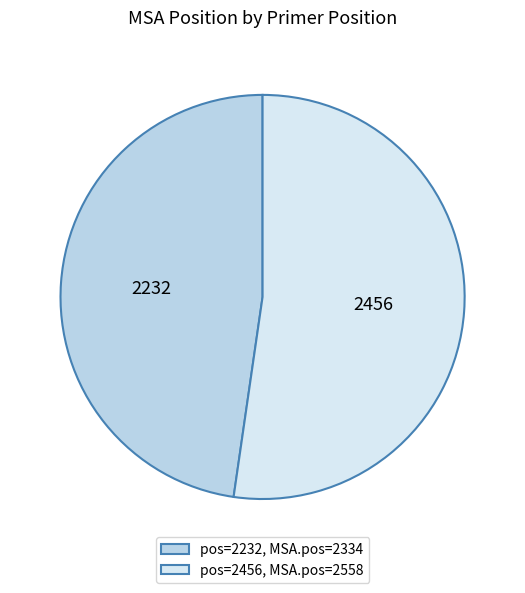

Combined, do 2232 and 2456 account for over 50%?

Yes